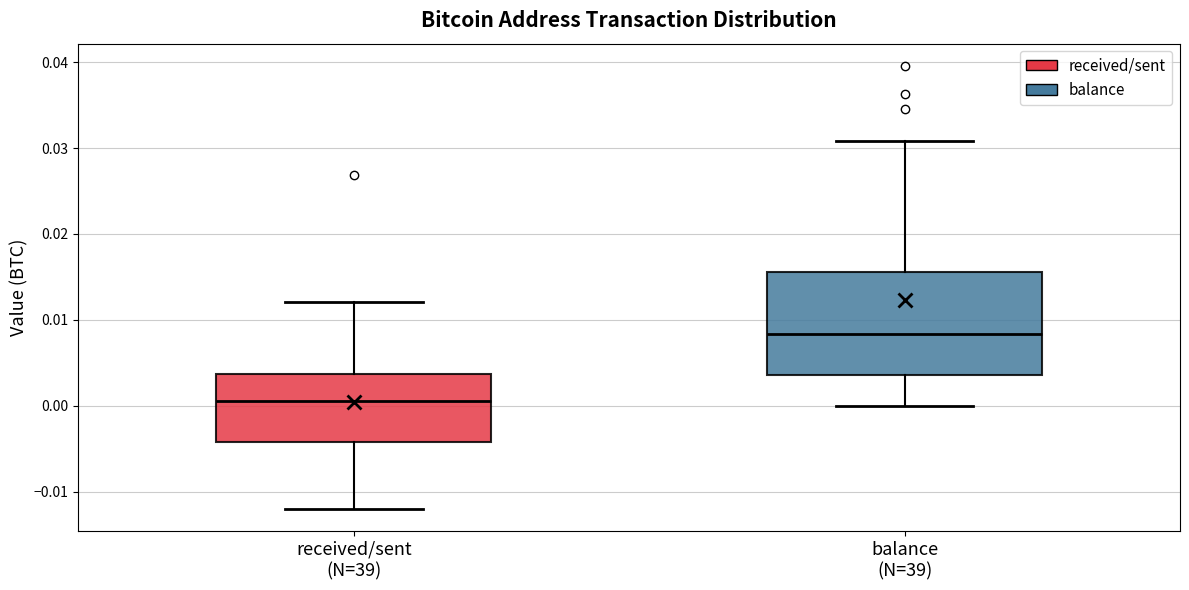

Where does the lower whisker of the box for balance (N=39) end on the y-axis? The values are not printed on the chart, so give them approximately, as read against the axis.

0.000